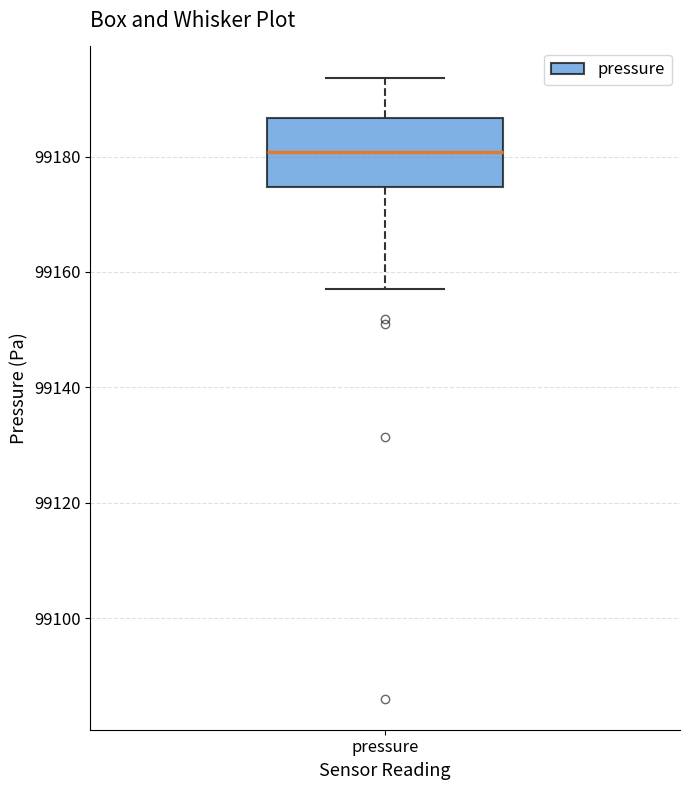

Transcribe this box plot: give where the median line is, the range the box spans, and where the two whiskers end, as read against the y-axis. The values are not printed on the chart, so give them approximately, as read against the axis.

median 99180, box 99174 to 99186, whiskers 99158 to 99194